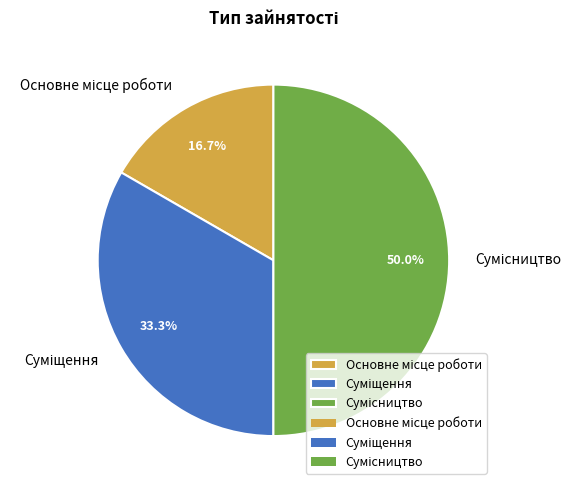

How many segments does this pie chart have?

3